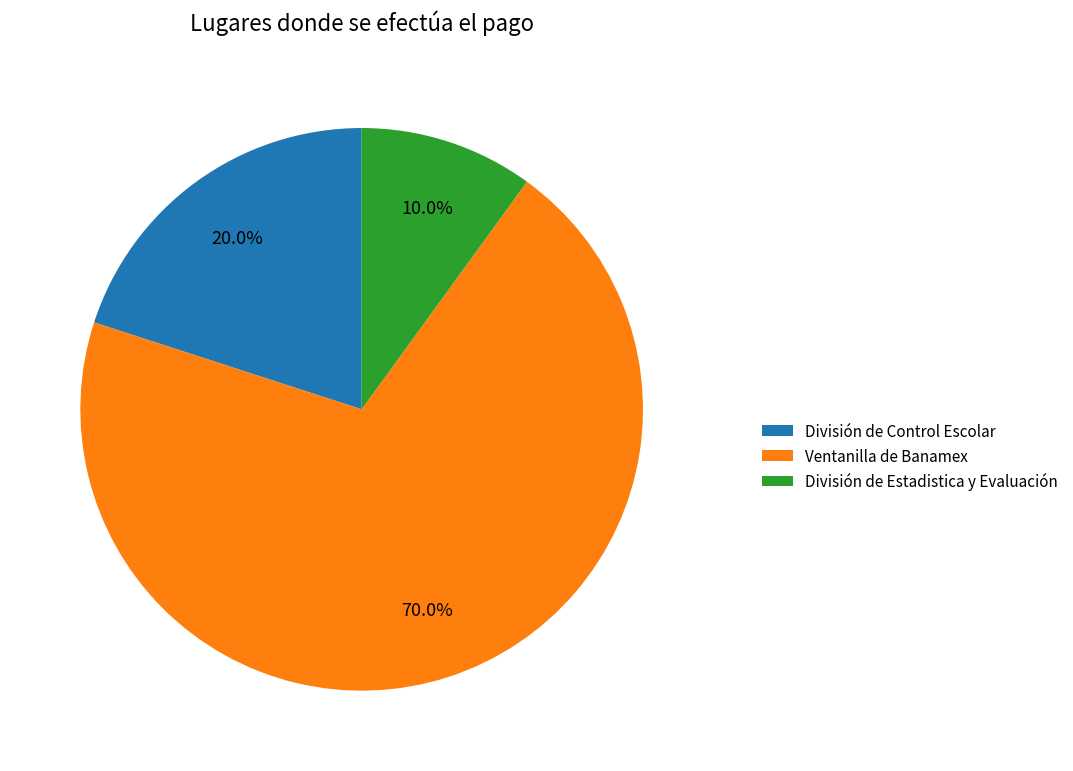

Which slice represents more than half of the pie?

Ventanilla de Banamex